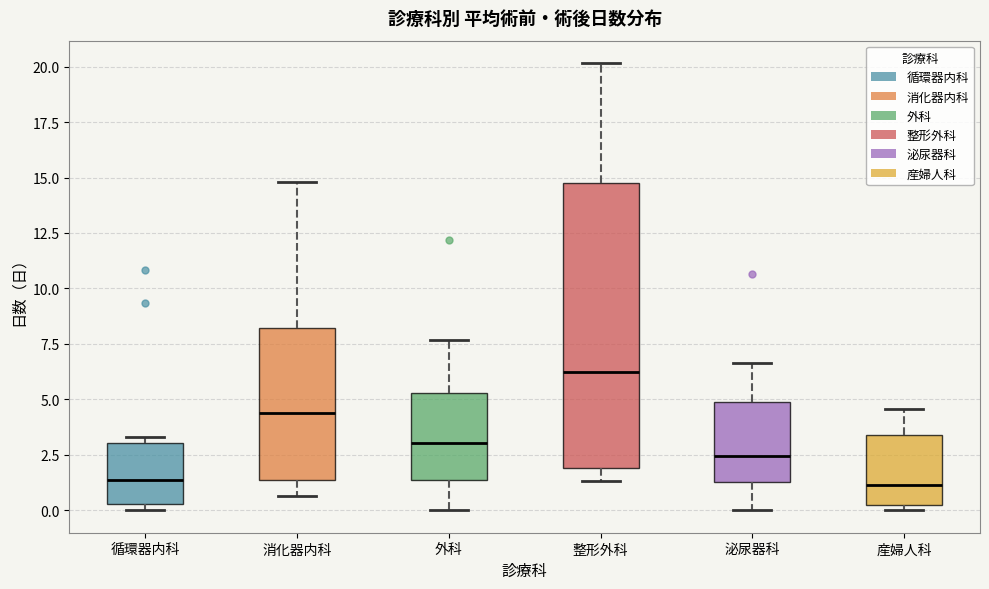

Comparing the boxes themselves (not the whiskers), which one is the tallest?

整形外科